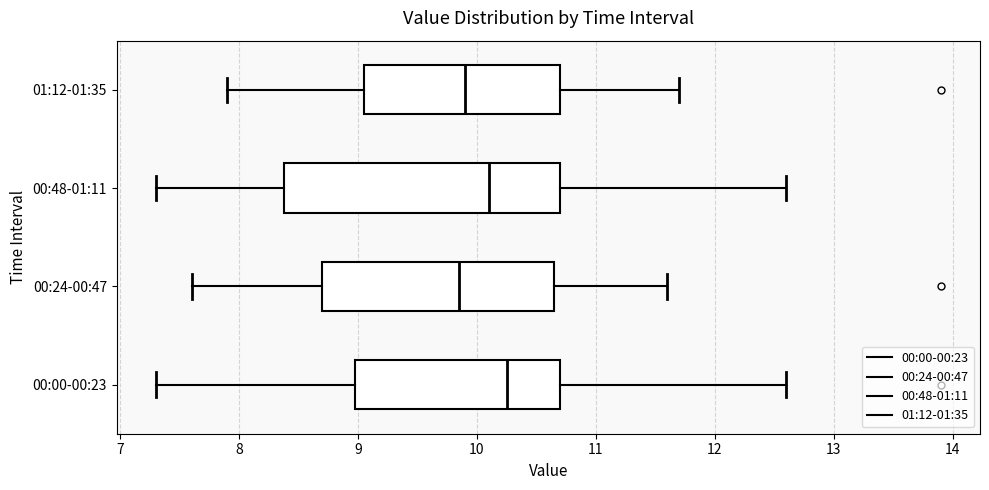

Reading bottom to top, read every box against the x-axis: the position of its median line, the range the box covers, and the ends of its whiskers. The values are not printed on the chart, so give them approximately, as read against the axis.

00:00-00:23: median 10.3, box 9.0 to 10.7, whiskers 7.3 to 12.6
00:24-00:47: median 9.9, box 8.7 to 10.7, whiskers 7.6 to 11.6
00:48-01:11: median 10.1, box 8.4 to 10.7, whiskers 7.3 to 12.6
01:12-01:35: median 9.9, box 9.1 to 10.7, whiskers 7.9 to 11.7